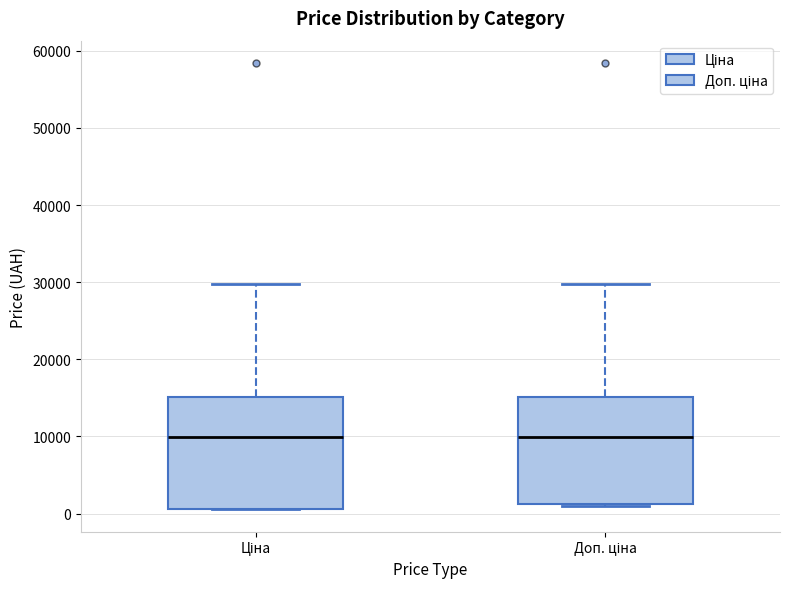

Reading left to right, transcribe this box plot: for each box, give where its median line is, the range the box spans, and where its two whiskers end, as read against the y-axis. The values are not printed on the chart, so give them approximately, as read against the axis.

Ціна: median 10000, box 1000 to 15000, whiskers 1000 to 30000
Доп. ціна: median 10000, box 1000 to 15000, whiskers 1000 to 30000